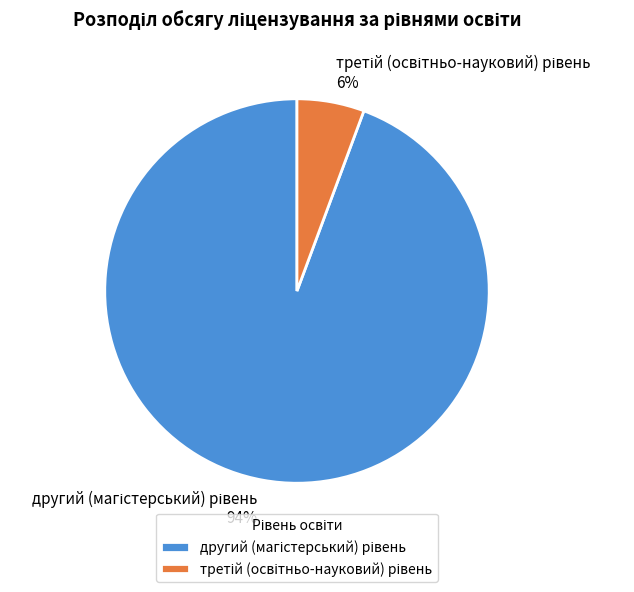

Is there any slice that represents more than half of the pie?

Yes